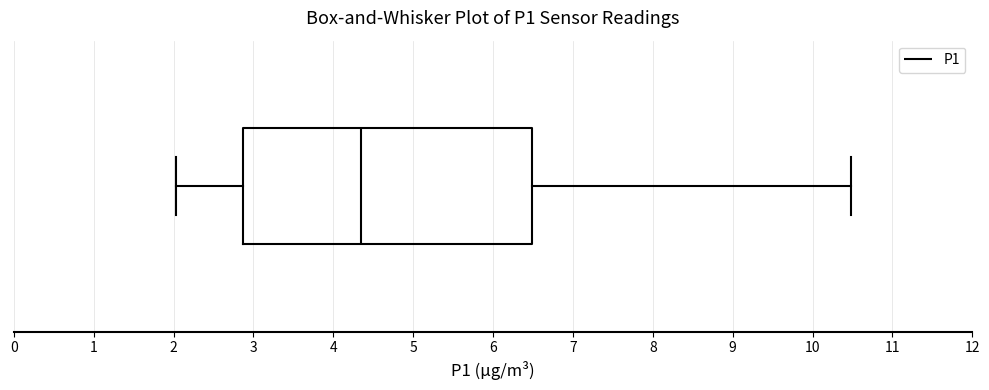

Where is the left edge of the box on the x-axis? The values are not printed on the chart, so give them approximately, as read against the axis.

2.9